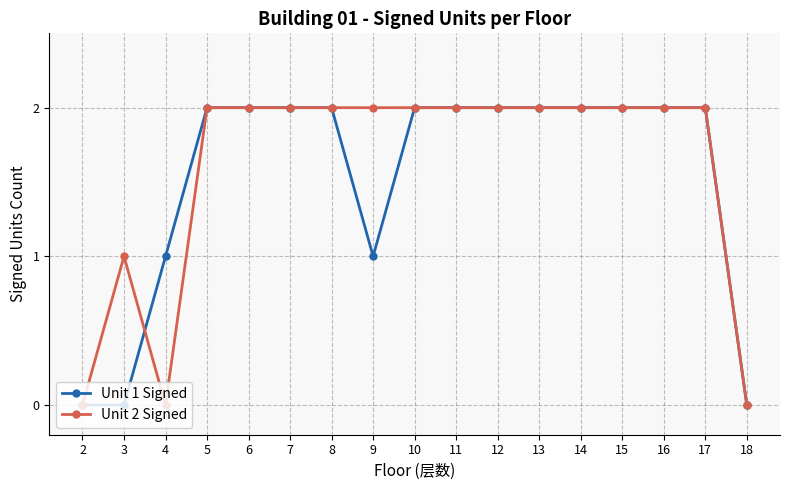

How many data points in Unit 2 Signed are less than 2?

4